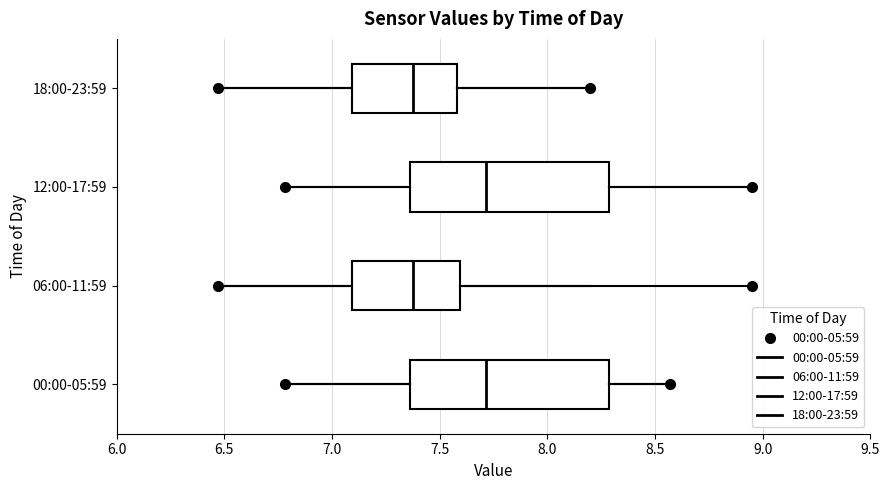

Reading bottom to top, read every box against the x-axis: the position of its median line, the range the box covers, and the ends of its whiskers. The values are not printed on the chart, so give them approximately, as read against the axis.

00:00-05:59: median 7.70, box 7.35 to 8.30, whiskers 6.80 to 8.55
06:00-11:59: median 7.40, box 7.10 to 7.60, whiskers 6.45 to 8.20
12:00-17:59: median 7.70, box 7.35 to 8.30, whiskers 6.80 to 8.95
18:00-23:59: median 7.40, box 7.10 to 7.60, whiskers 6.45 to 8.20